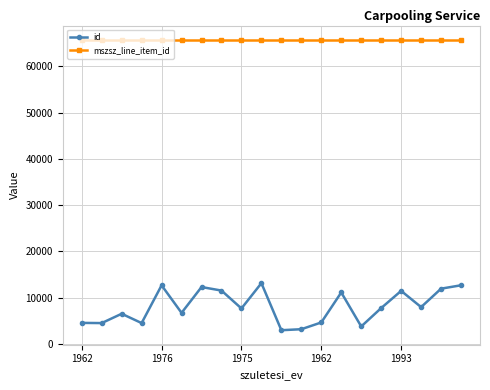

How many interior local peaks does the id series have?

6